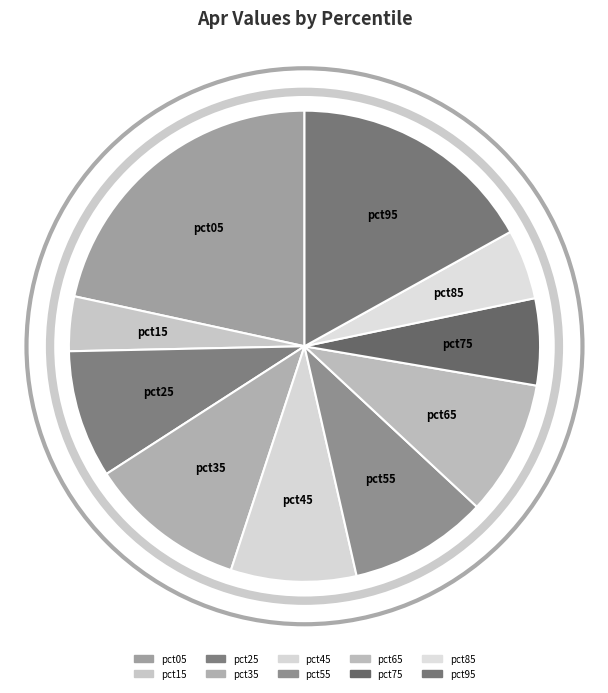

The pct65 slice represents 9% of the pie. True or false?

True